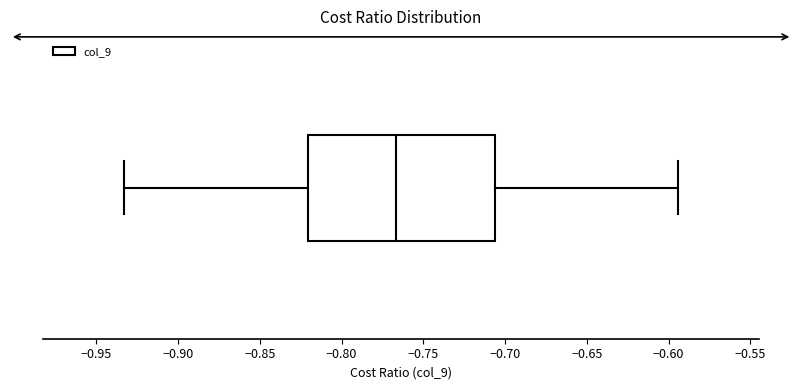

Where does the left whisker of the box end on the x-axis? The values are not printed on the chart, so give them approximately, as read against the axis.

-0.935